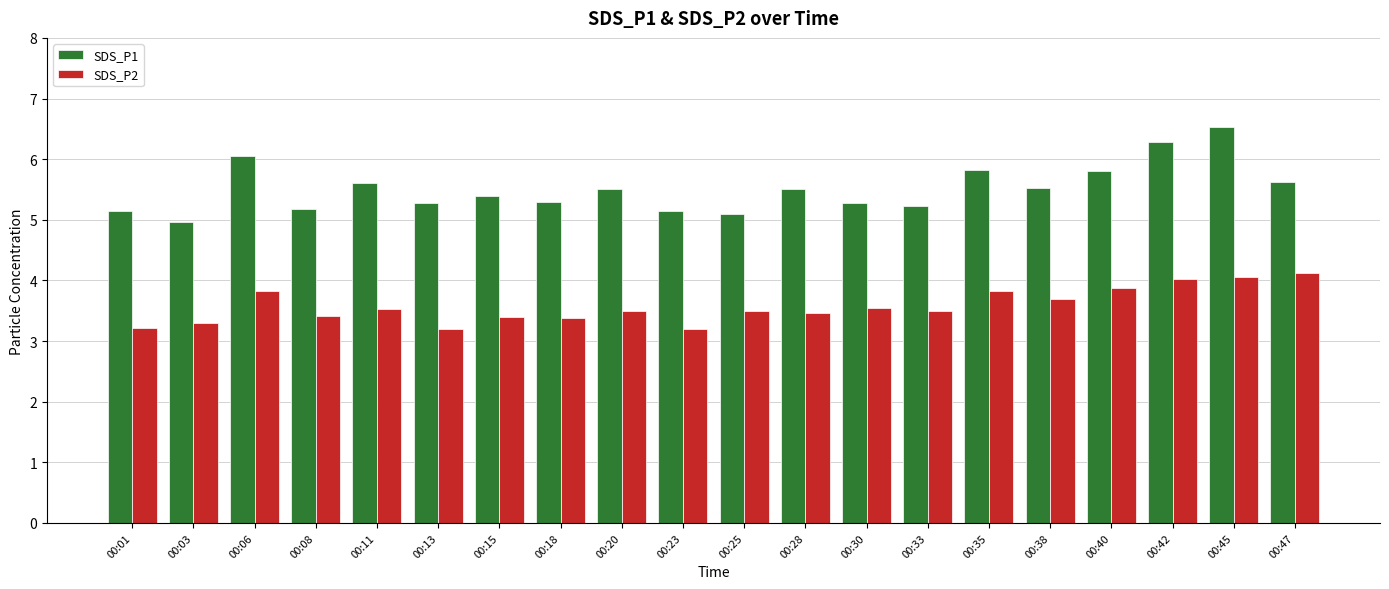

What is the spread (max minus min) of values at 00:45?

2.5